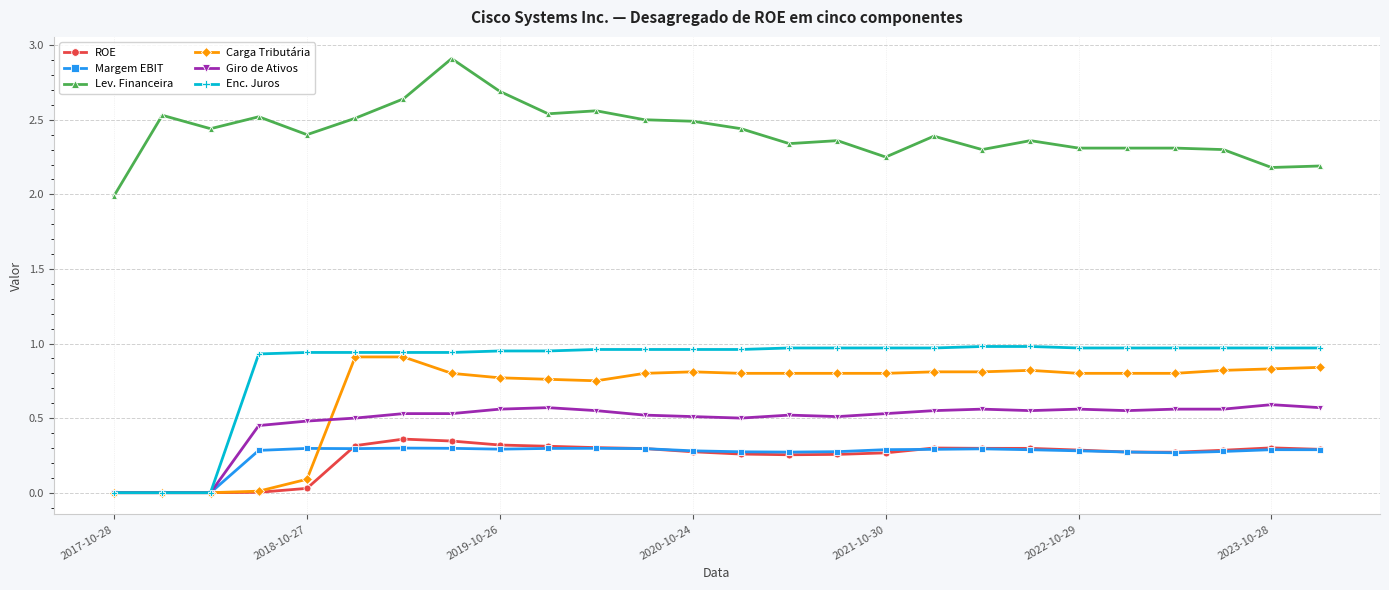

Which series has the largest range (max minus min)?

Enc. Juros